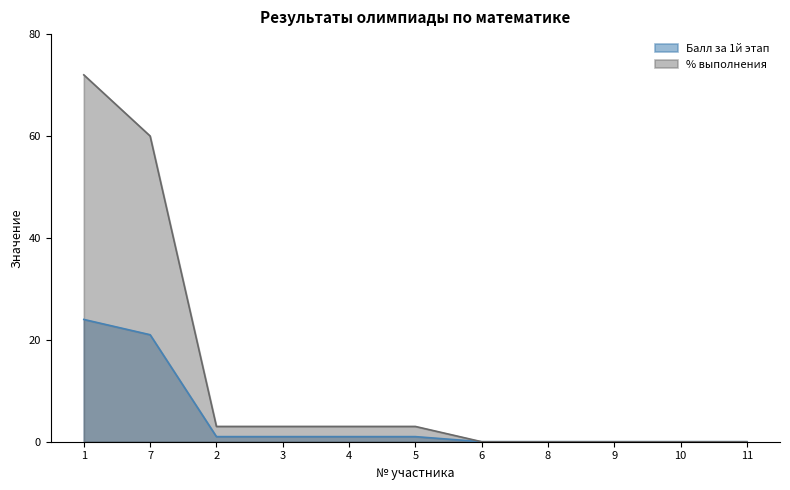

Between 7 and 3, which series saw the biggest shift?

% выполнения